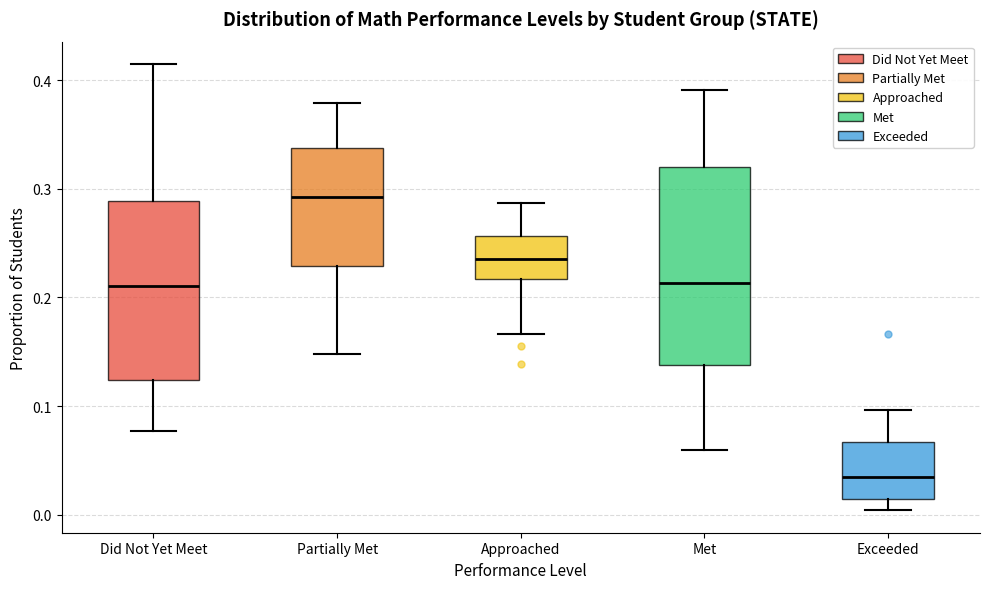

Which box's median line is the highest?

Partially Met